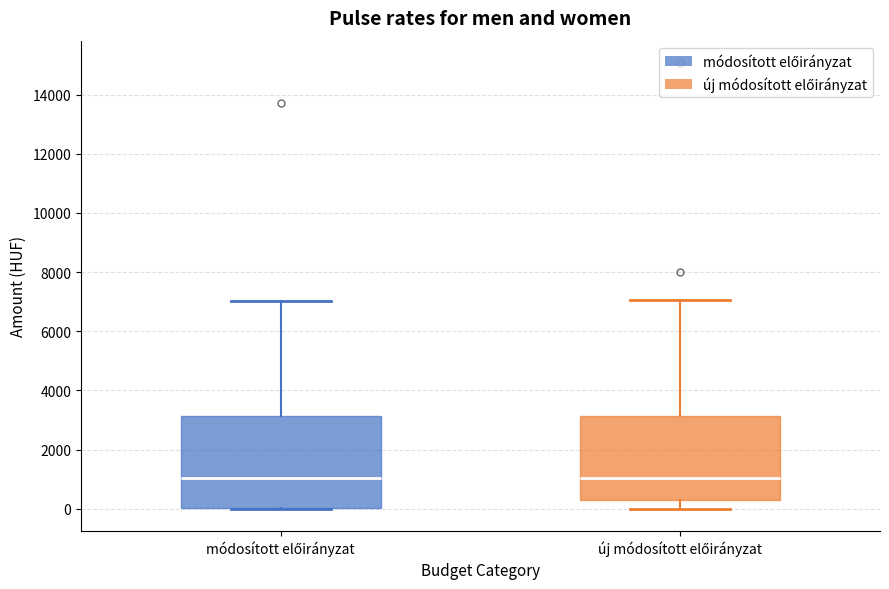

Reading left to right, read every box against the y-axis: the position of its median line, the range the box covers, and the ends of its whiskers. The values are not printed on the chart, so give them approximately, as read against the axis.

módosított előirányzat: median 1000, box 0 to 3200, whiskers 0 to 7000
új módosított előirányzat: median 1000, box 200 to 3200, whiskers 0 to 7000